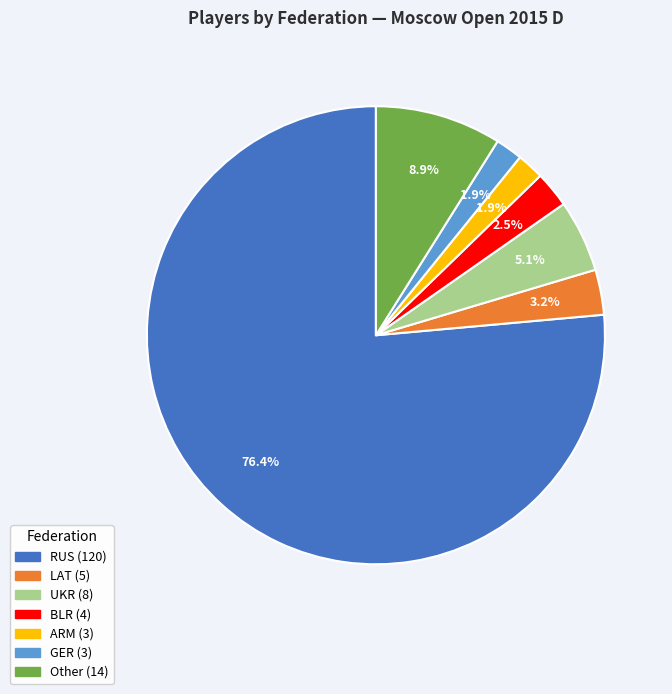

Does any single category account for the majority?

Yes